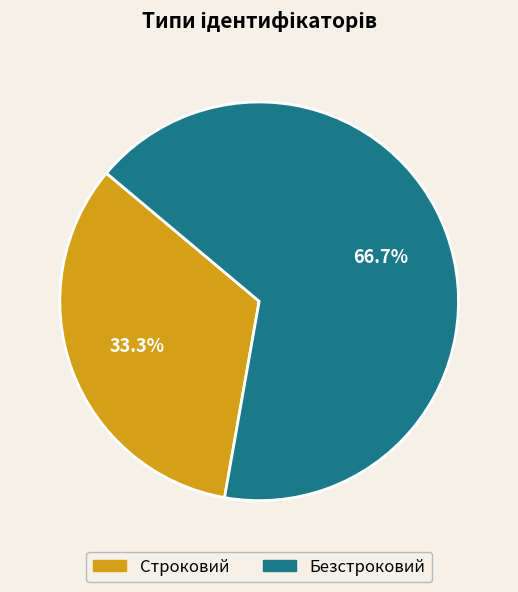

To the nearest percent, what is the average slice percentage?

50%